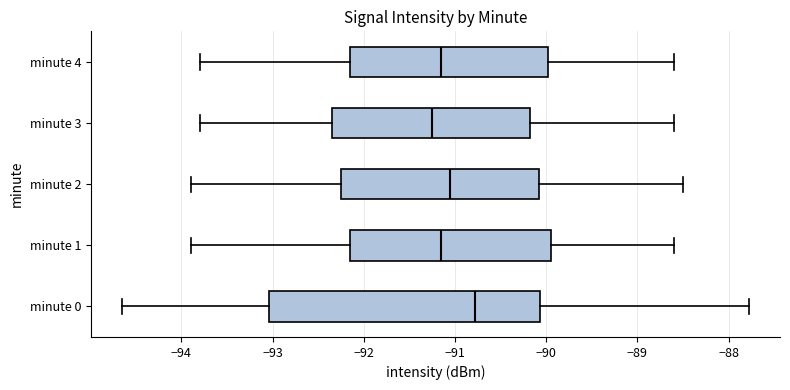

Where is the left edge of the box for minute 3 on the x-axis? The values are not printed on the chart, so give them approximately, as read against the axis.

-92.3